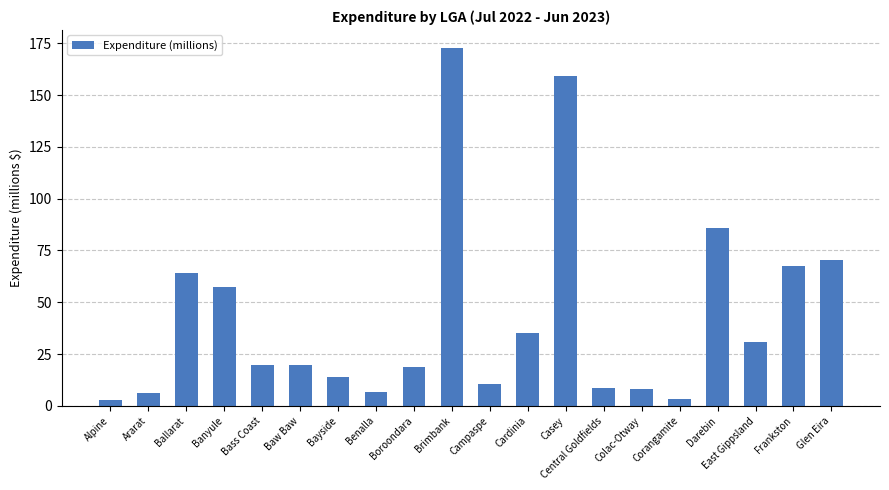

What is the difference between the values at East Gippsland and Casey?

128.6